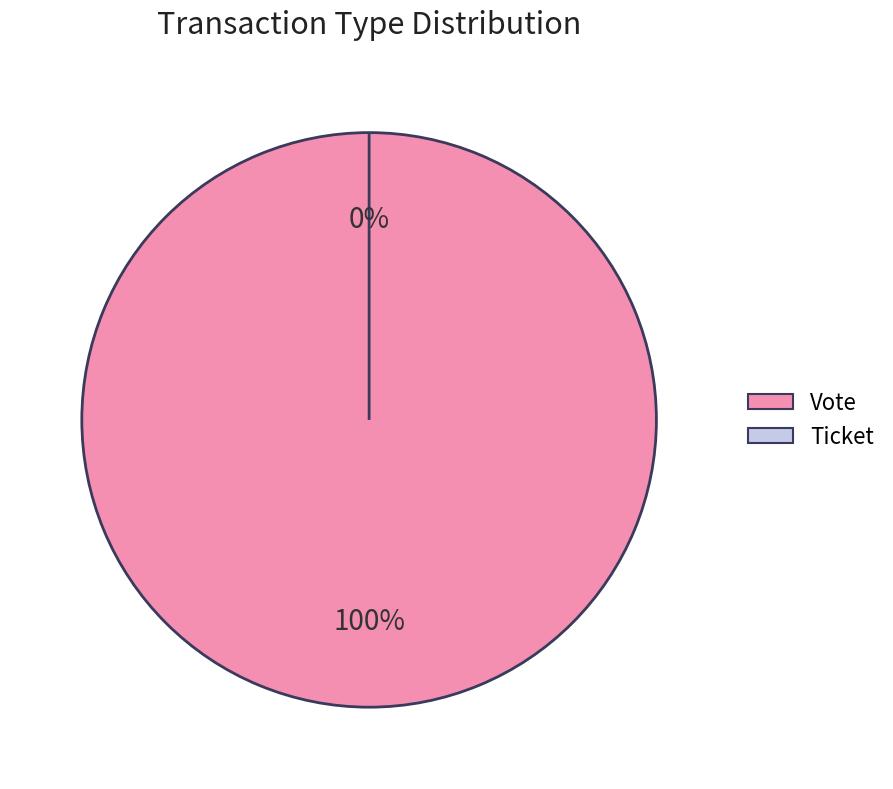

Is there a majority slice in this chart?

Yes